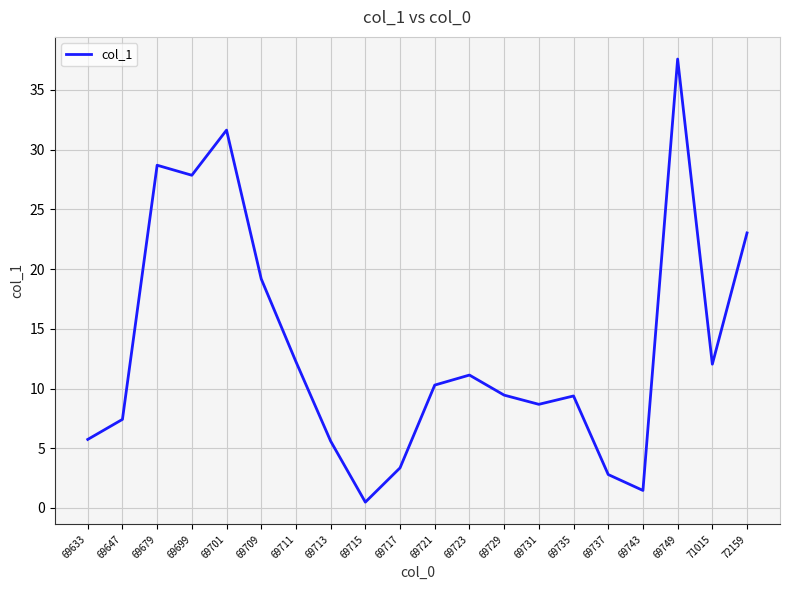

What is the ratio of the value at 72159 to the value at 69709?

1.2